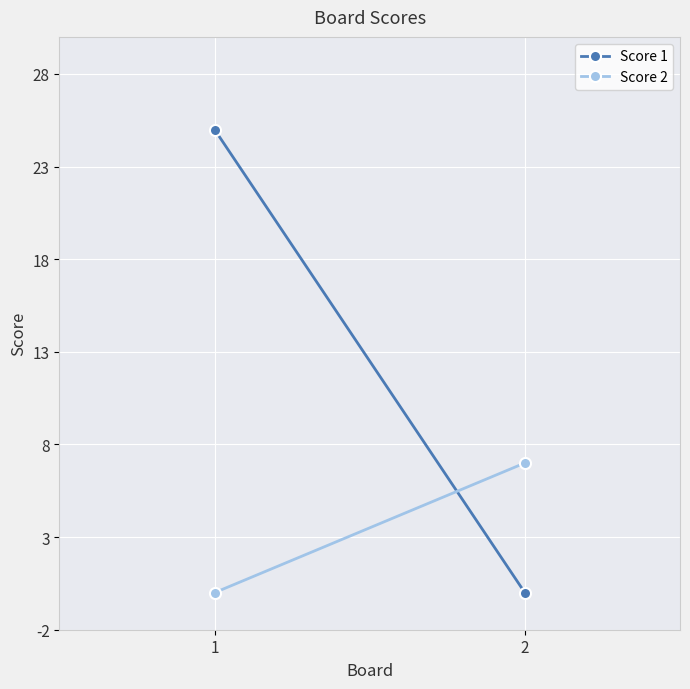

What is the difference between the maximum and minimum values in the Score 1 series?

25